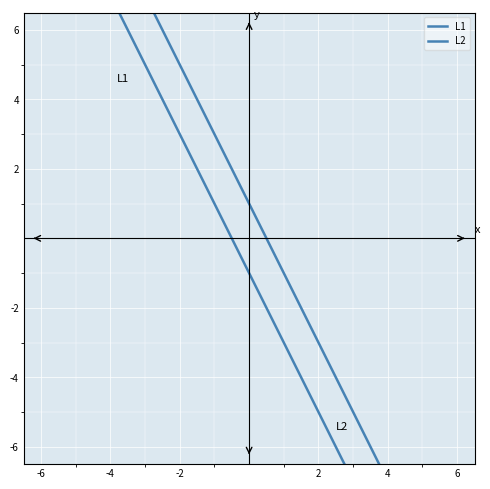

Which series has the largest range (max minus min)?

L1